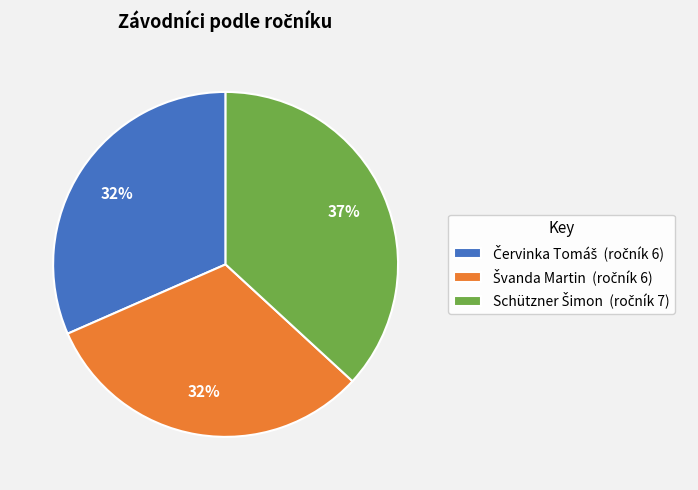

To the nearest percent, what is the difference between the largest and smallest slice percentages?

5%